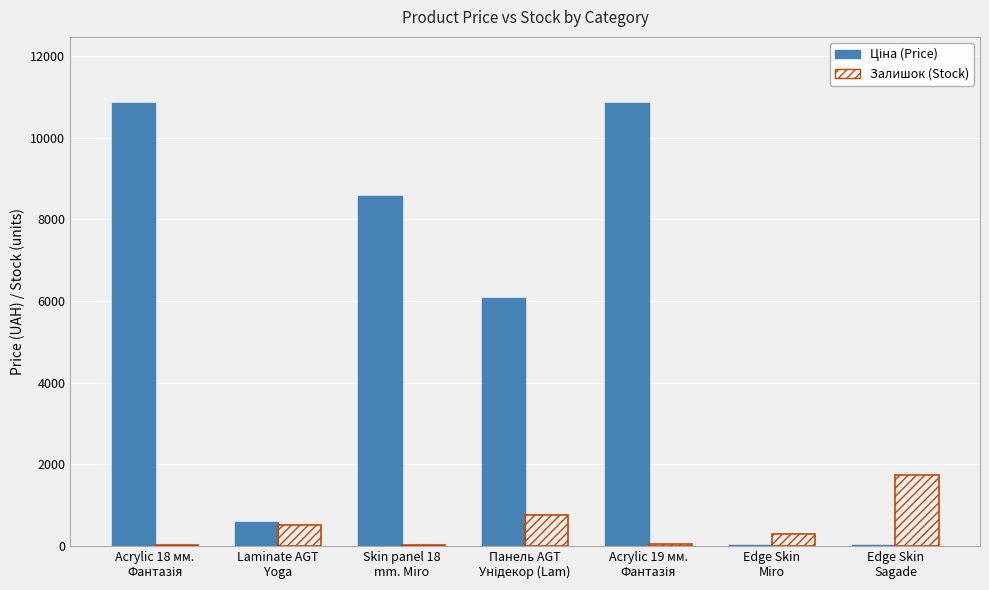

What is the highest value of the Залишок (Stock) series?

1731.0